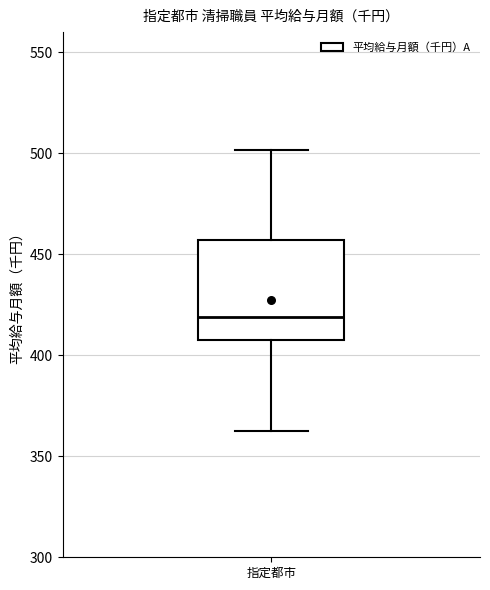

Transcribe this box plot: give where the median line is, the range the box spans, and where the two whiskers end, as read against the y-axis. The values are not printed on the chart, so give them approximately, as read against the axis.

median 420, box 410 to 455, whiskers 365 to 500